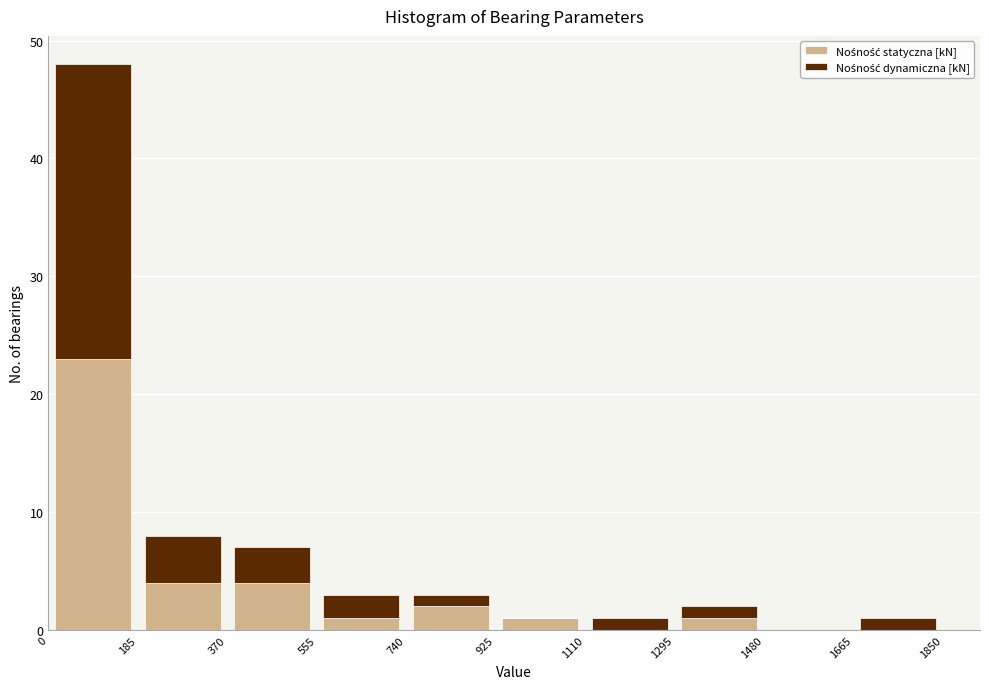

What is the total height of the stacked bar covering 555 to 740 on the x-axis? The values are not printed on the chart, so give them approximately, as read against the axis.

3